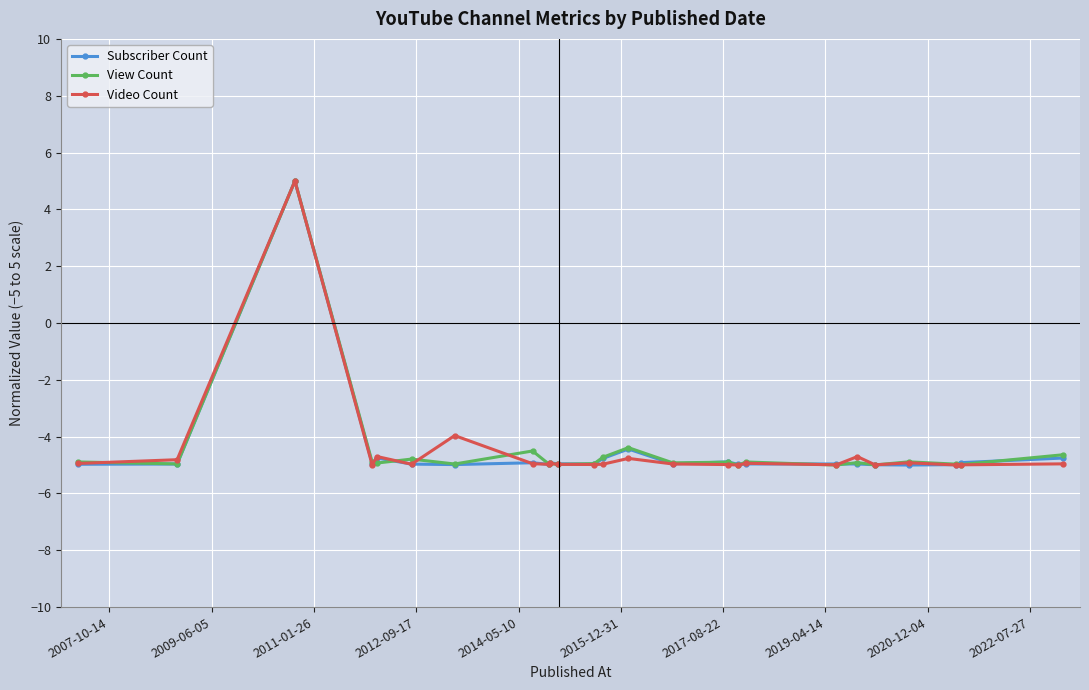

True or false: View Count has more than 1 points higher than both neighbors.

True